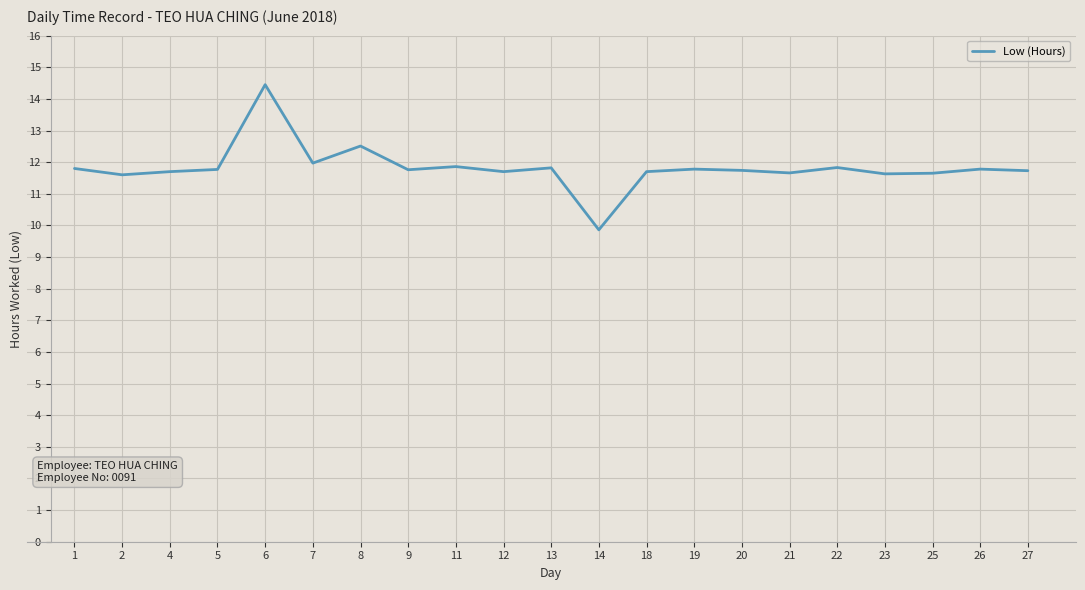

What is the smallest value displayed?

9.9